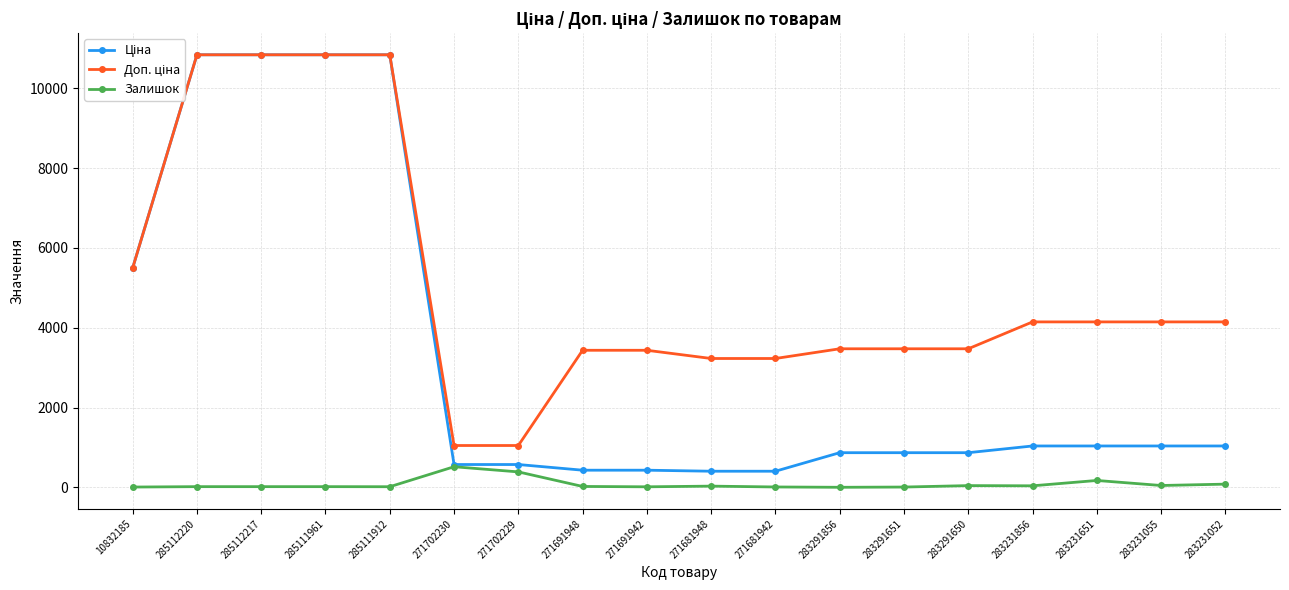

The Залишок series shows 17.0 at 285112220. True or false?

True